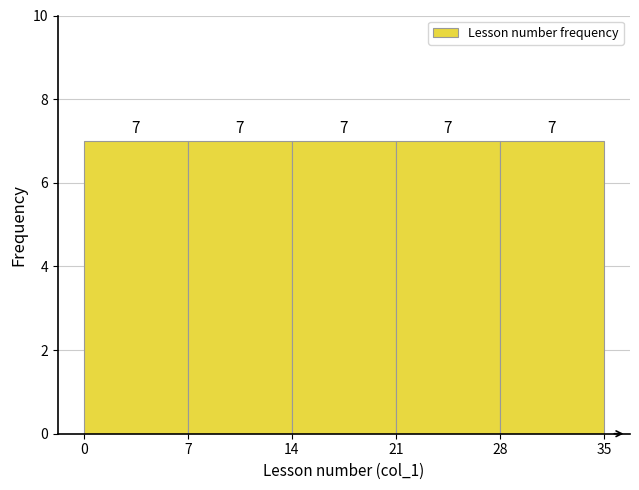

Reading left to right, transcribe this chart: for each bar, give the range it covers on the x-axis and its height.

0 to 7: 7
7 to 14: 7
14 to 21: 7
21 to 28: 7
28 to 35: 7